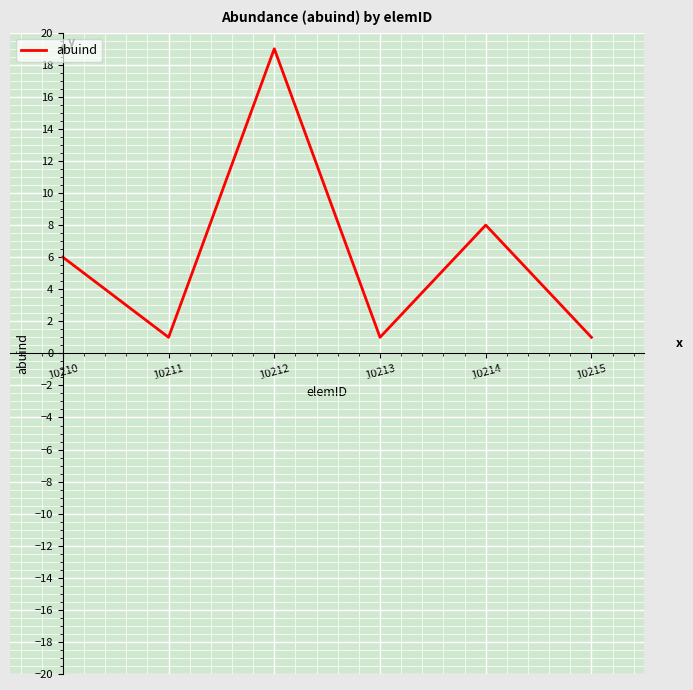

How many series are shown in this chart?

1